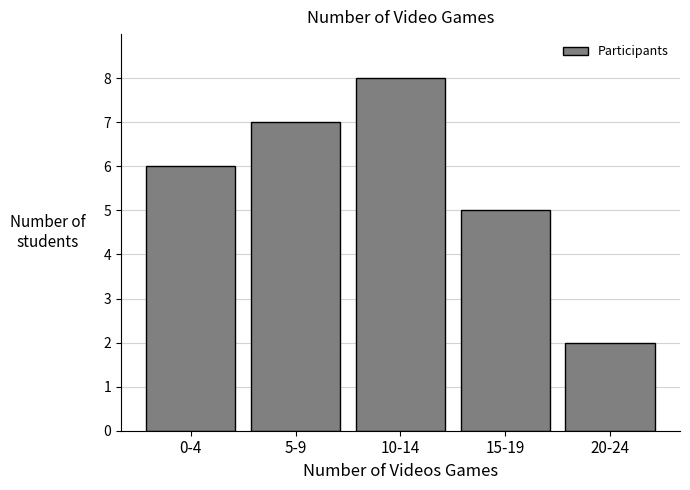

Reading left to right, extract all data points from this chart.

0-4=6	5-9=7	10-14=8	15-19=5	20-24=2